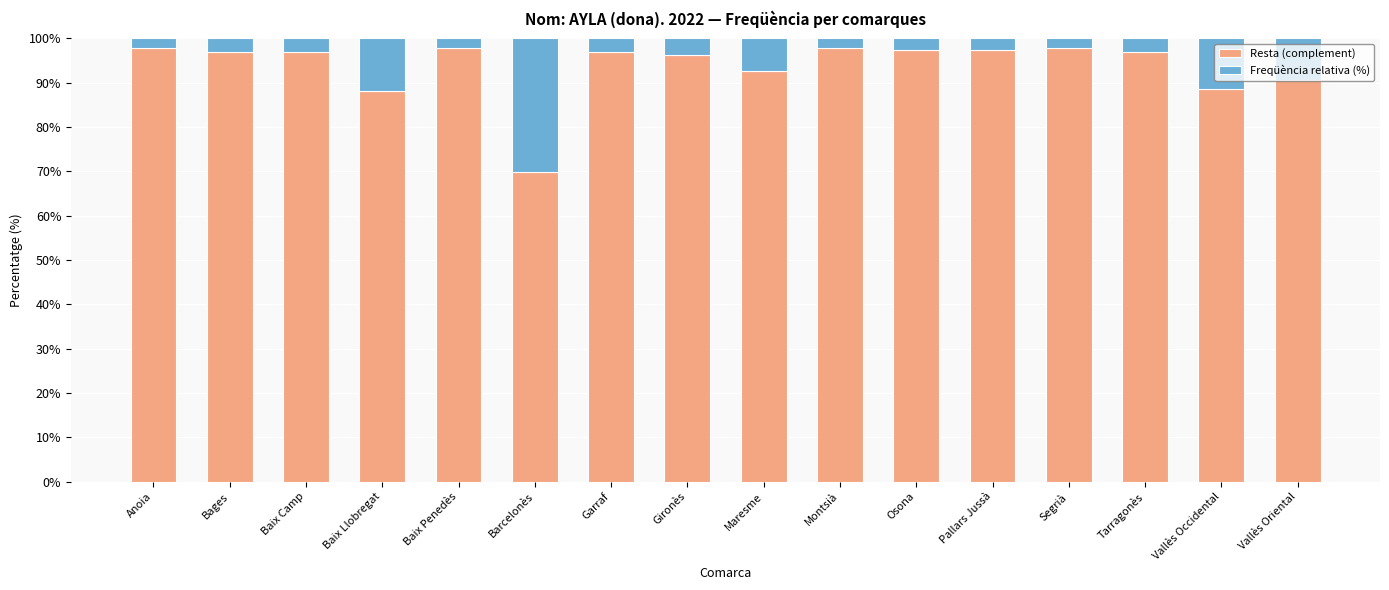

Which category has the lowest value in the Resta (complement) series?

Barcelonès